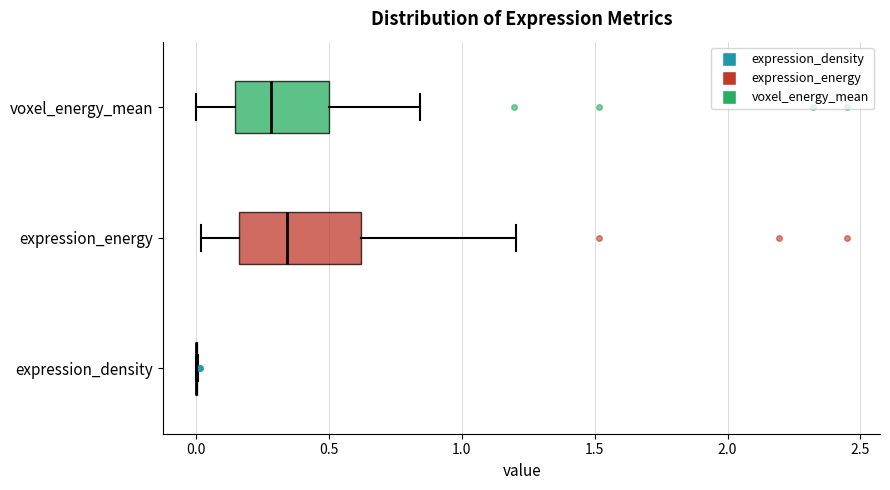

Reading bottom to top, read every box against the x-axis: the position of its median line, the range the box covers, and the ends of its whiskers. The values are not printed on the chart, so give them approximately, as read against the axis.

expression_density: box collapsed to a line at 0.00, whiskers 0.00 to 0.00
expression_energy: median 0.35, box 0.15 to 0.60, whiskers 0.00 to 1.20
voxel_energy_mean: median 0.30, box 0.15 to 0.50, whiskers 0.00 to 0.85